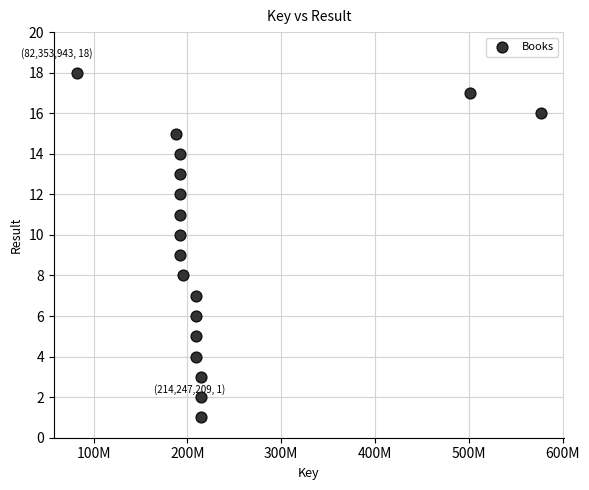

What is the range of Y values (max minus min)?

17